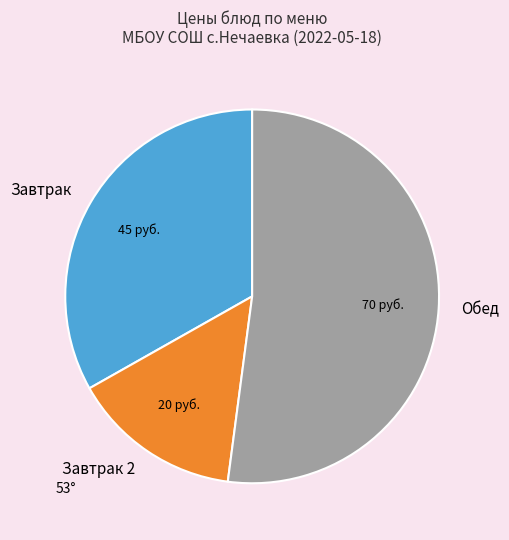

Count the number of slices in the pie.

3